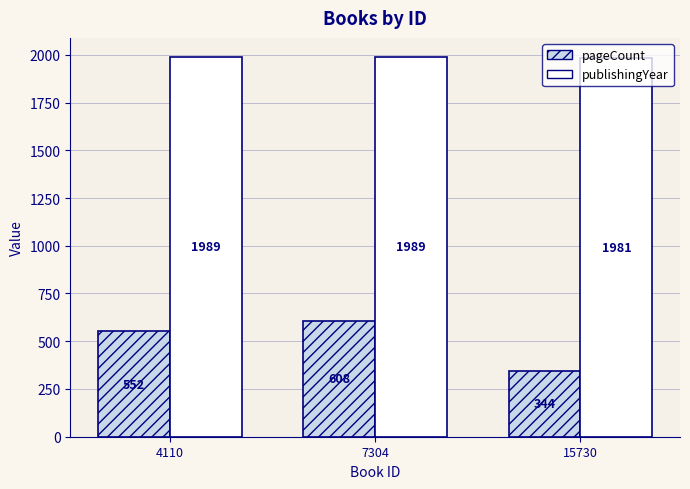

What is the maximum value shown in the chart?

1989